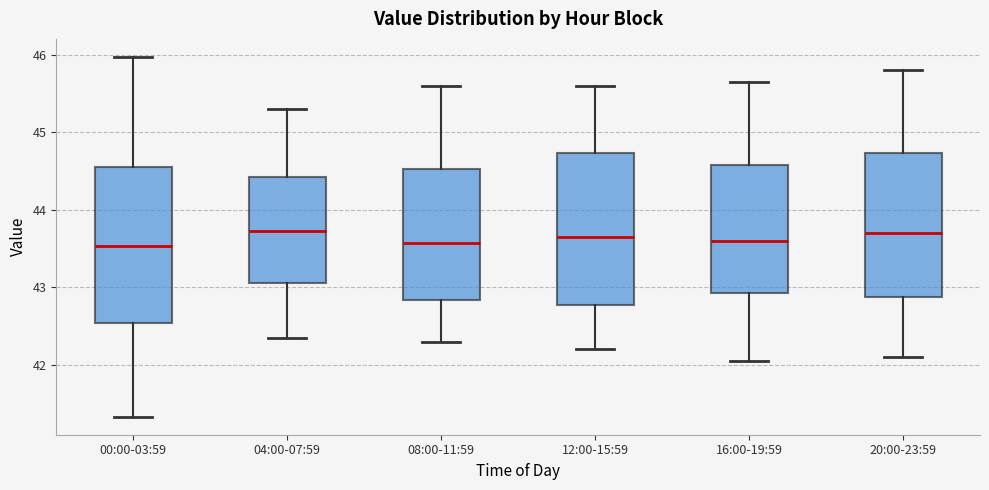

Reading left to right, transcribe this box plot: for each box, give where its median line is, the range the box spans, and where its two whiskers end, as read against the y-axis. The values are not printed on the chart, so give them approximately, as read against the axis.

00:00-03:59: median 43.5, box 42.5 to 44.5, whiskers 41.3 to 46.0
04:00-07:59: median 43.7, box 43.1 to 44.4, whiskers 42.4 to 45.3
08:00-11:59: median 43.6, box 42.8 to 44.5, whiskers 42.3 to 45.6
12:00-15:59: median 43.7, box 42.8 to 44.7, whiskers 42.2 to 45.6
16:00-19:59: median 43.6, box 42.9 to 44.6, whiskers 42.1 to 45.7
20:00-23:59: median 43.7, box 42.9 to 44.7, whiskers 42.1 to 45.8